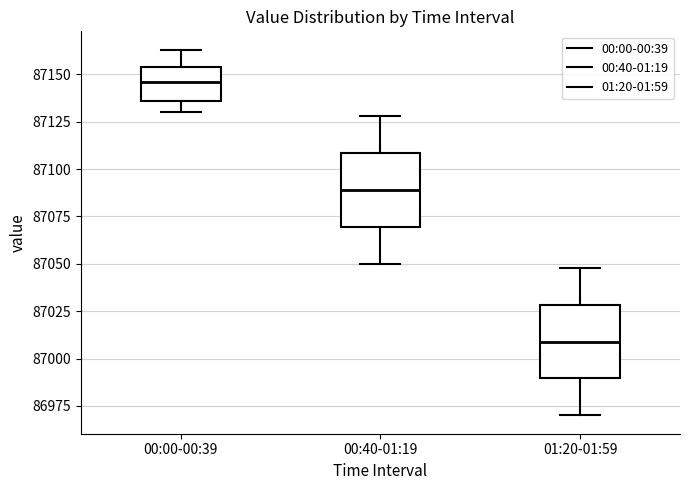

Reading left to right, transcribe this box plot: for each box, give where its median line is, the range the box spans, and where its two whiskers end, as read against the y-axis. The values are not printed on the chart, so give them approximately, as read against the axis.

00:00-00:39: median 87145, box 87135 to 87155, whiskers 87130 to 87165
00:40-01:19: median 87090, box 87070 to 87110, whiskers 87050 to 87130
01:20-01:59: median 87010, box 86990 to 87030, whiskers 86970 to 87050